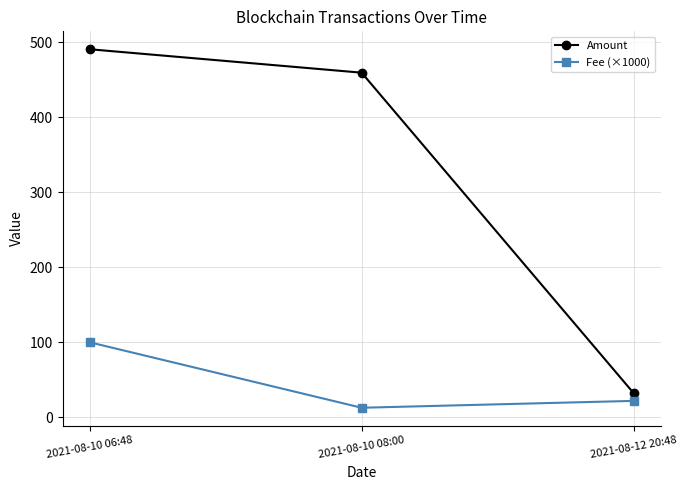

Read the Amount value at 2021-08-10 08:00.

459.7